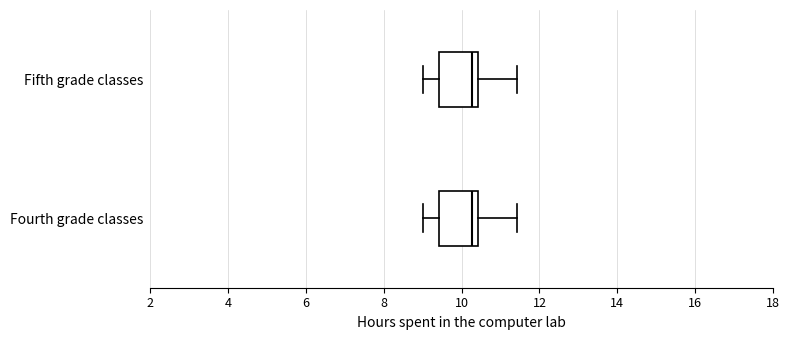

Where is the right edge of the box for Fifth grade classes on the x-axis? The values are not printed on the chart, so give them approximately, as read against the axis.

10.4